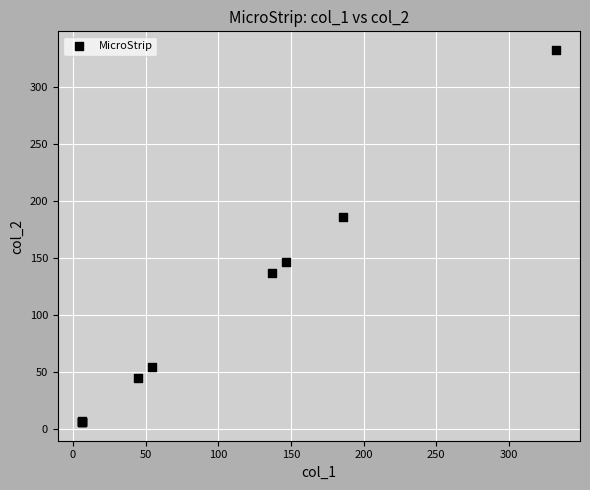

What Y value in the scatter plot is closest to 169?

186.0